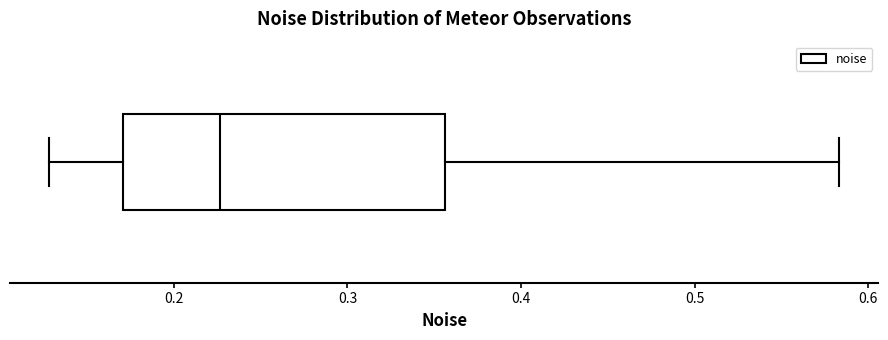

Transcribe this box plot: give where the median line is, the range the box spans, and where the two whiskers end, as read against the x-axis. The values are not printed on the chart, so give them approximately, as read against the axis.

median 0.23, box 0.17 to 0.36, whiskers 0.13 to 0.58